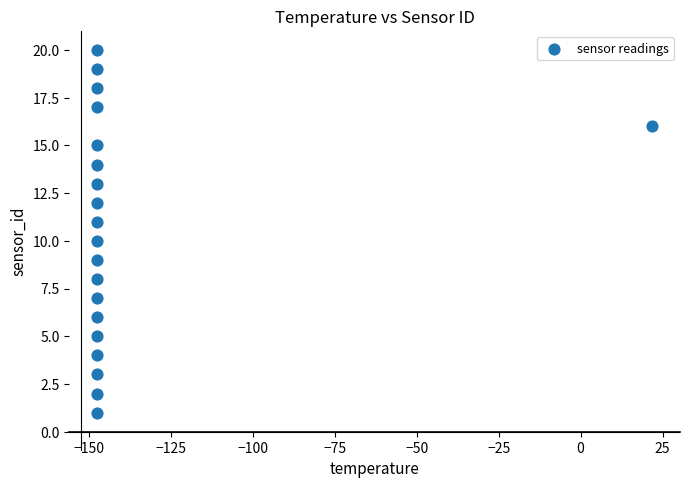

What is the range of Y values (max minus min)?

19